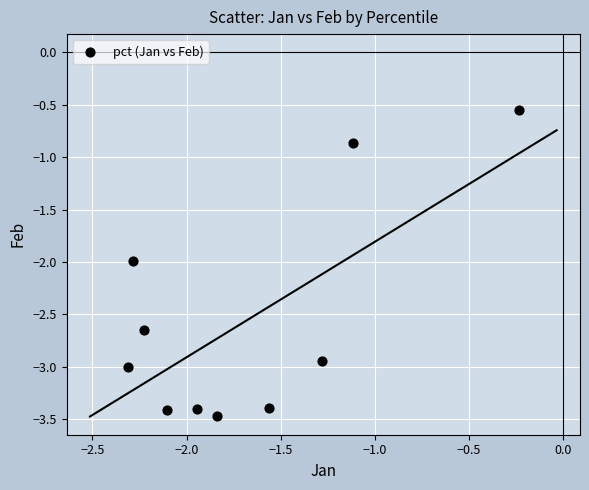

What is the range of Y values (max minus min)?

2.9